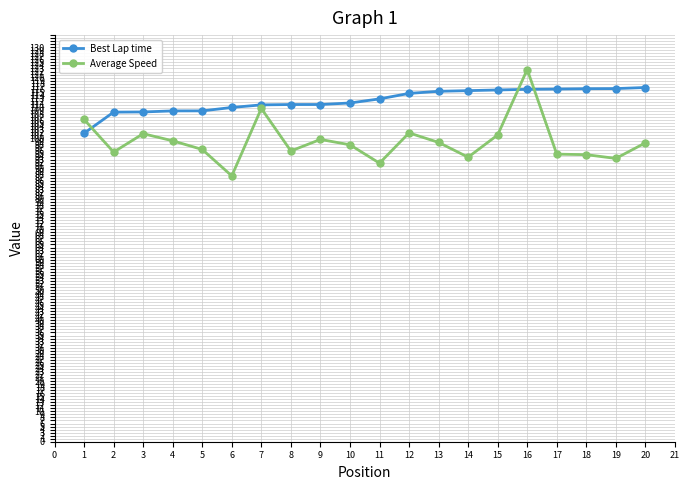

What is the sum of the Average Speed values at 9 and 8?

195.4